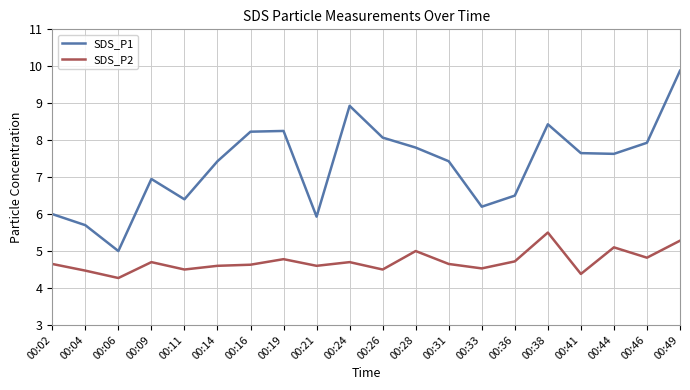

True or false: SDS_P1 and SDS_P2 cross at least once.

False